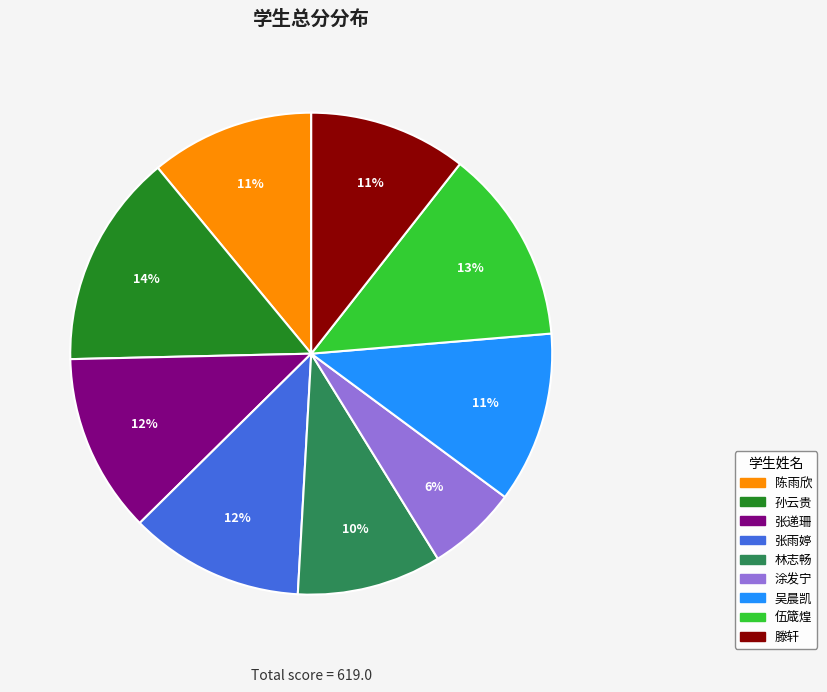

To the nearest percent, what is the difference between the largest and smallest slice percentages?

8%